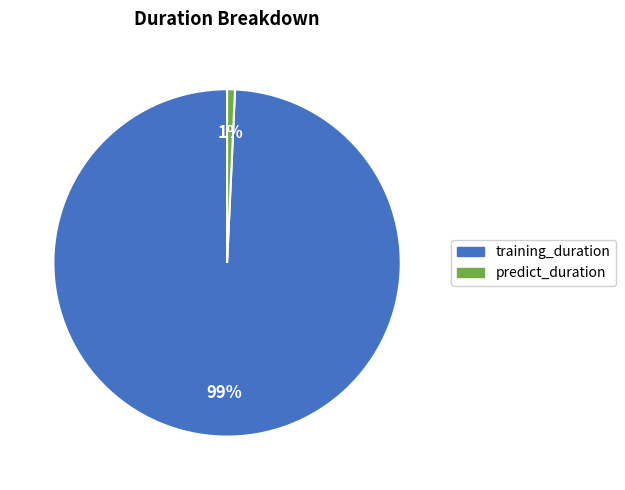

The training_duration slice represents 99% of the pie. True or false?

True